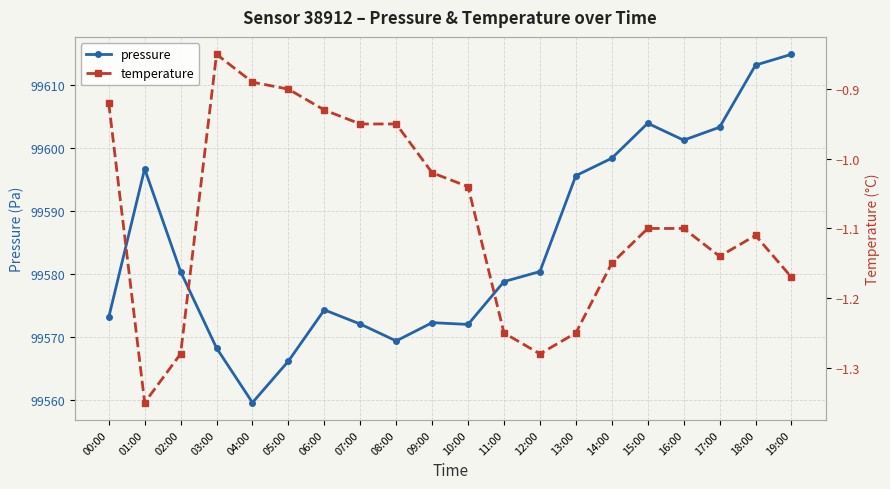

List the series in order of their peak value, highest first.

pressure, temperature